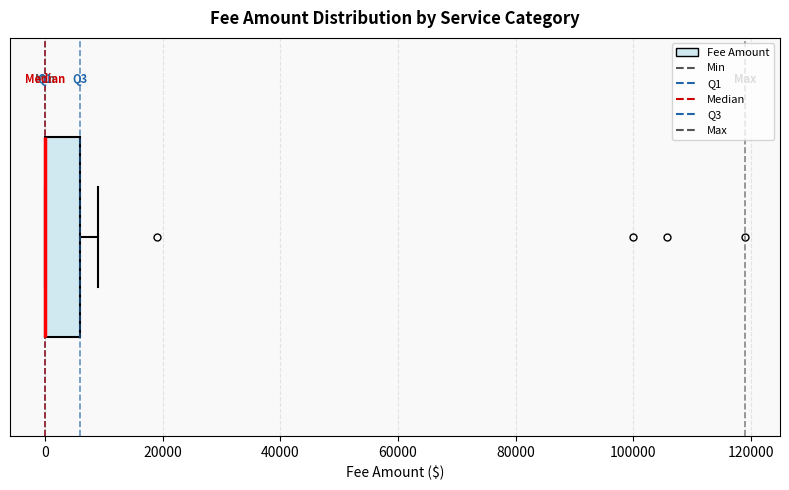

Transcribe this box plot: give where the median line is, the range the box spans, and where the two whiskers end, as read against the x-axis. The values are not printed on the chart, so give them approximately, as read against the axis.

median 0 (drawn on the box's left edge), box 0 to 6000, whiskers 0 to 10000